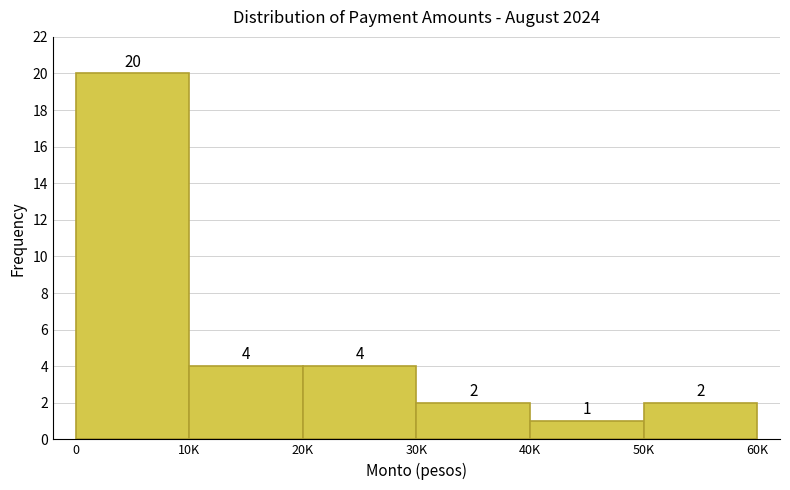

Reading left to right, what are all the values shown in this chart?

0=20	10K=4	20K=4	30K=2	40K=1	50K=2